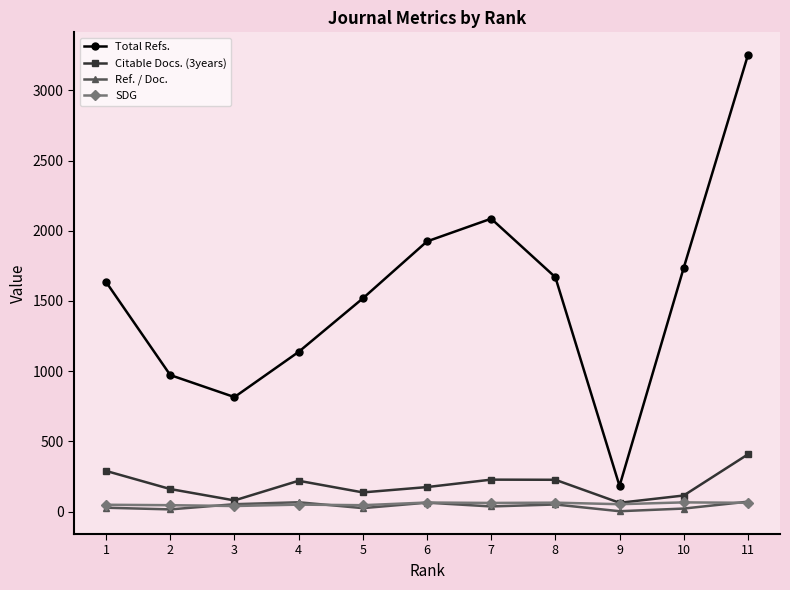

How many lines are shown in the chart?

4